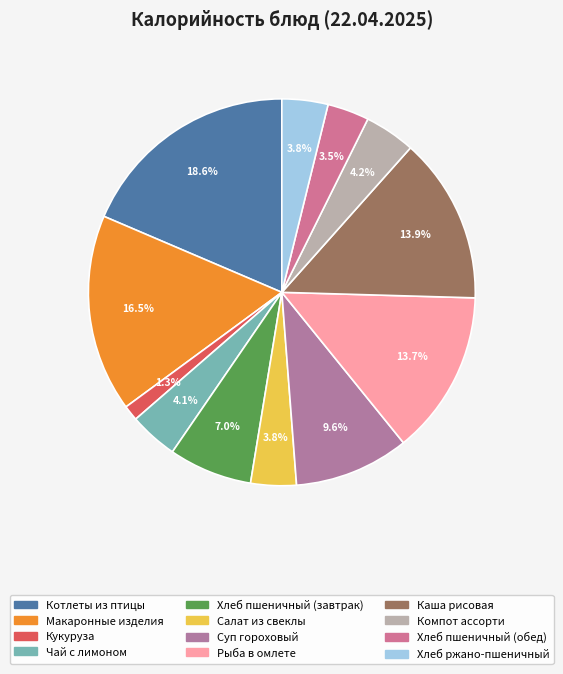

Combined, do Компот ассорти and Хлеб пшеничный (завтрак) account for over 50%?

No